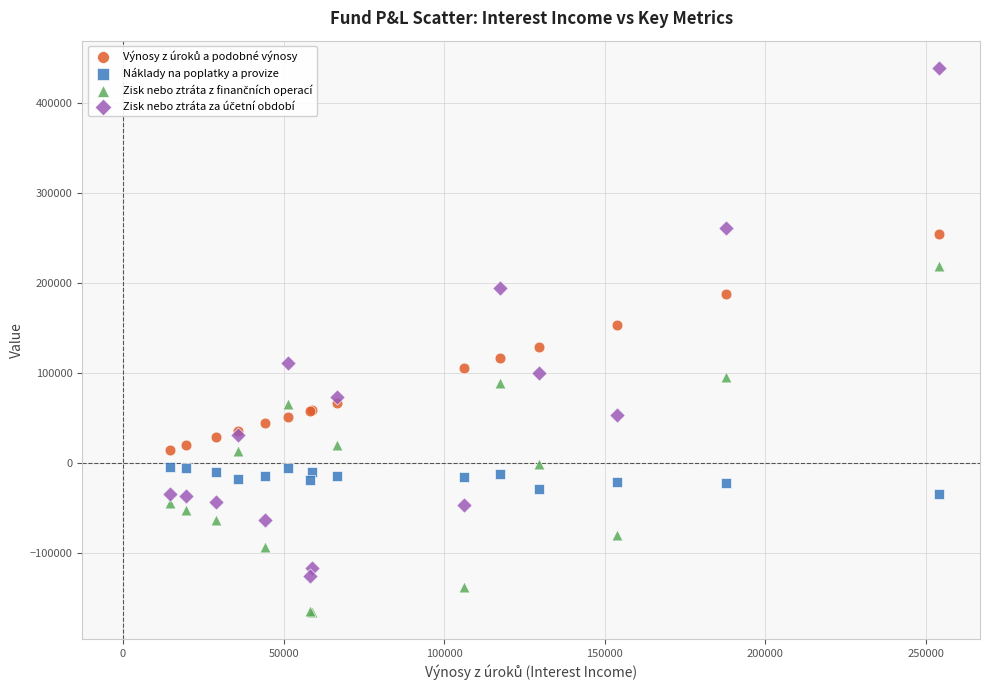

What is the X range (max minus min) for the scatter plot?

239484.8